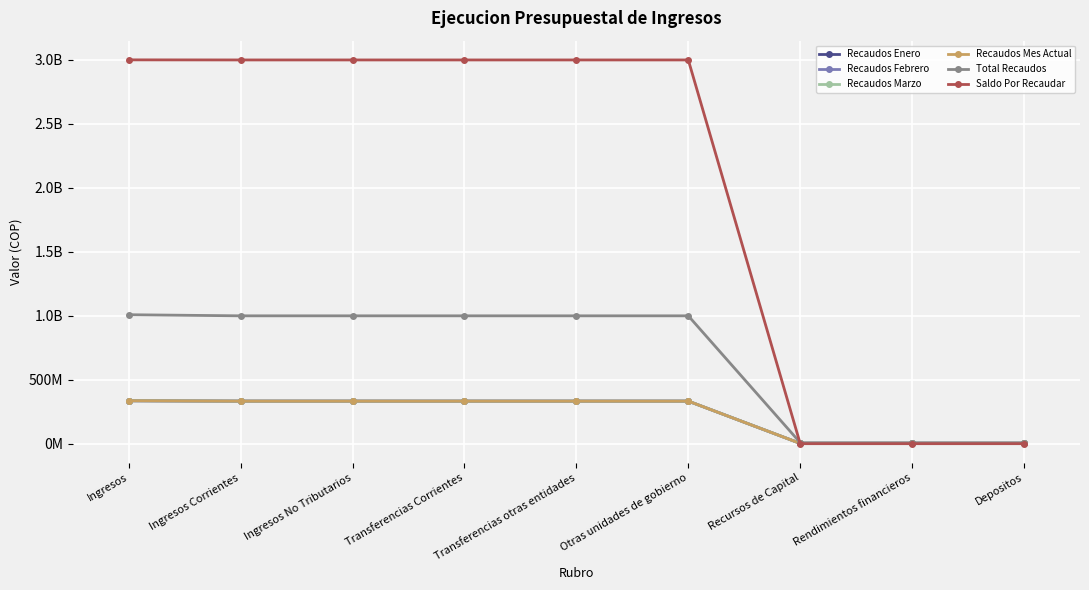

Does the chart have visible grid lines?

Yes